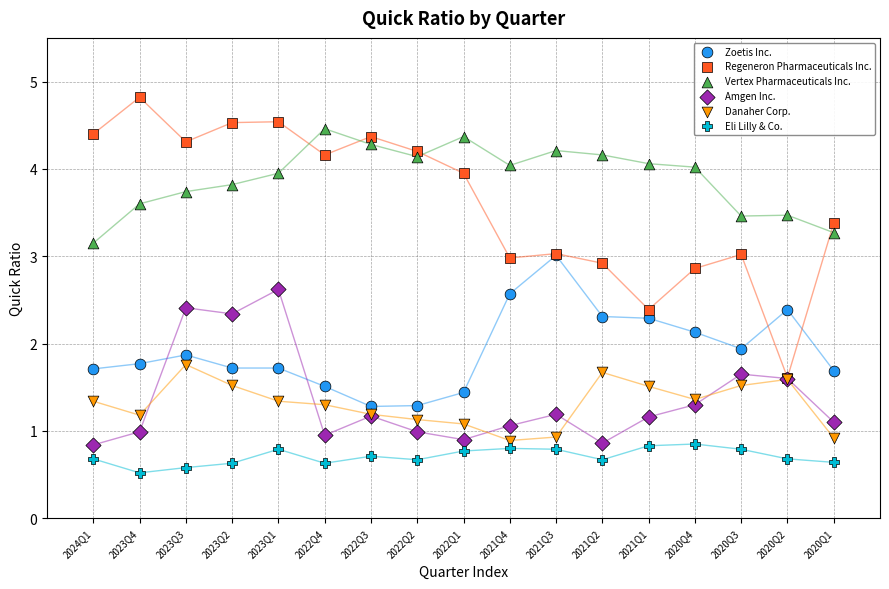

In the Eli Lilly & Co. series, what Y value is closest to 0?

0.5